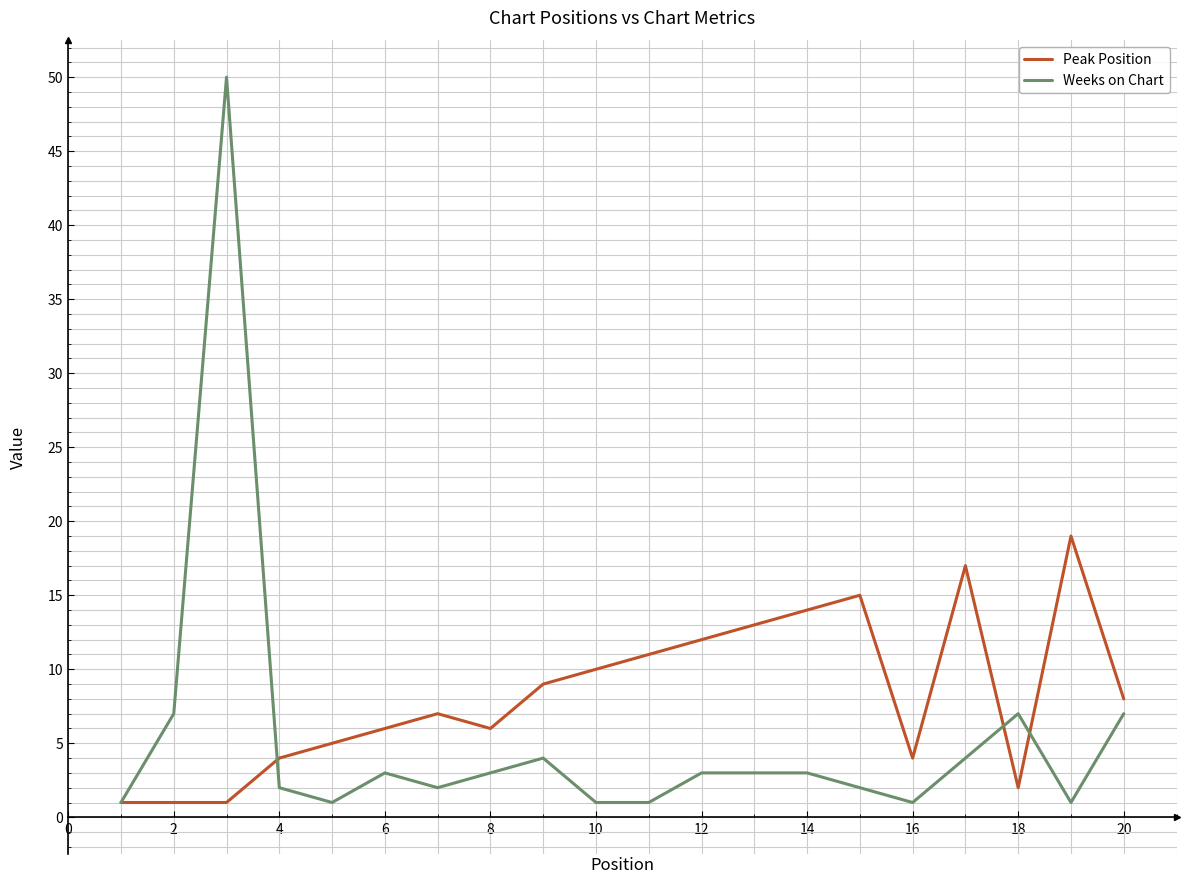

Which series has the largest range (max minus min)?

Weeks on Chart